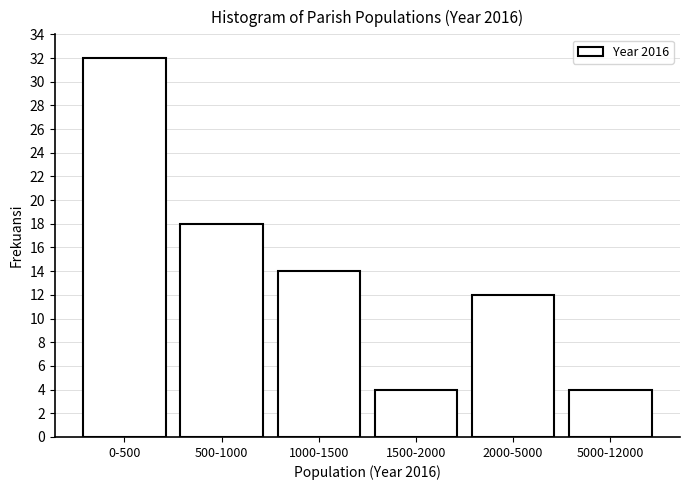

Reading left to right, list all the values displayed in this chart.

32	18	14	4	12	4